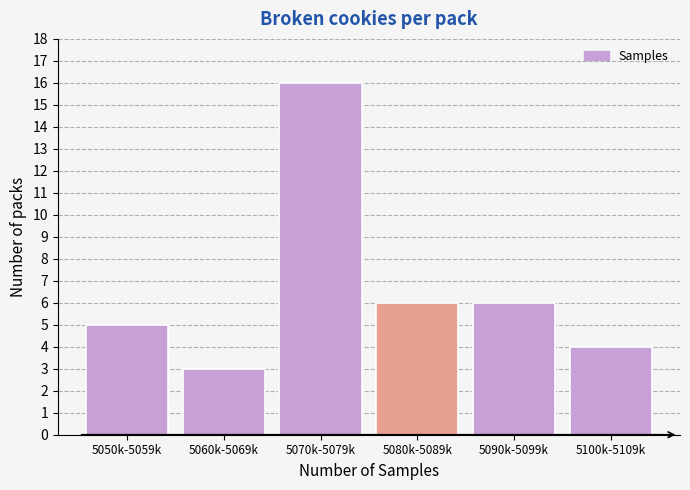

Reading left to right, what are all the values shown in this chart?

5	3	16	6	6	4